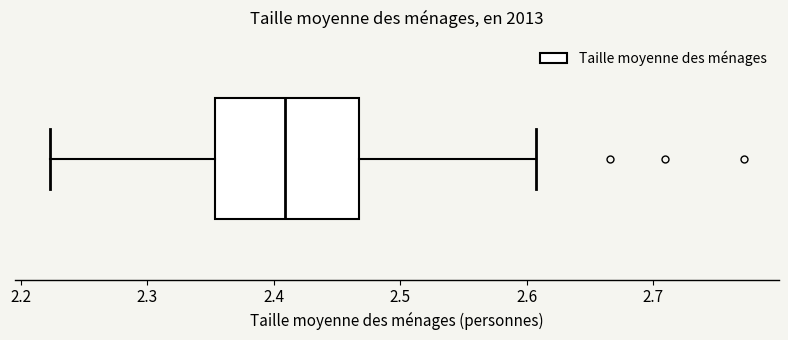

Read this box plot against the x-axis: the position of the median line, the range covered by the box, and the ends of both whiskers. The values are not printed on the chart, so give them approximately, as read against the axis.

median 2.41, box 2.35 to 2.47, whiskers 2.22 to 2.61